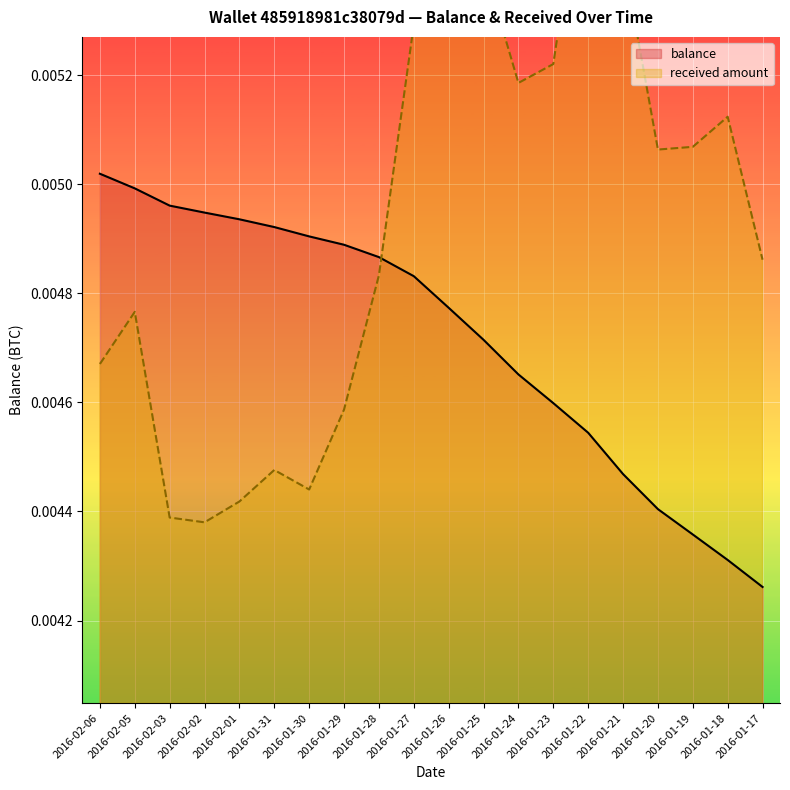

List the labels in order of balance value, smallest first.

2016-01-17, 2016-01-18, 2016-01-19, 2016-01-20, 2016-01-21, 2016-01-22, 2016-01-23, 2016-01-24, 2016-01-25, 2016-01-26, 2016-01-27, 2016-01-28, 2016-01-29, 2016-01-30, 2016-01-31, 2016-02-01, 2016-02-02, 2016-02-03, 2016-02-05, 2016-02-06